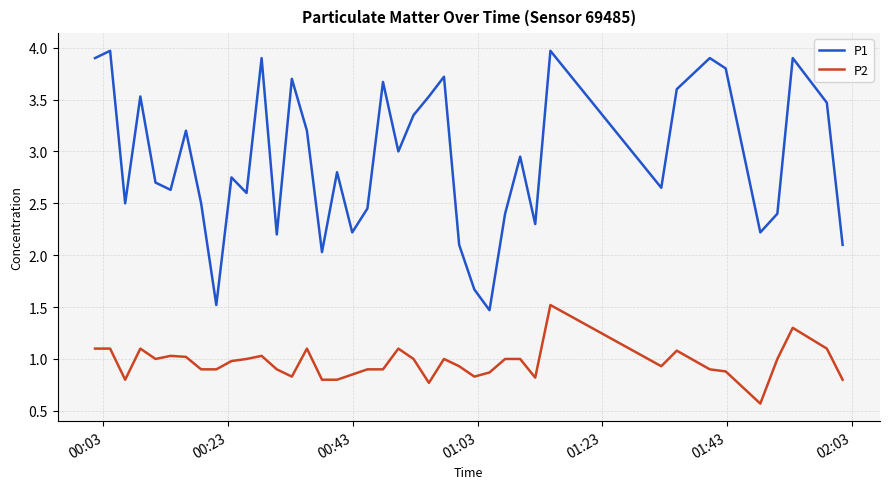

True or false: P1 and P2 intersect in this chart.

False